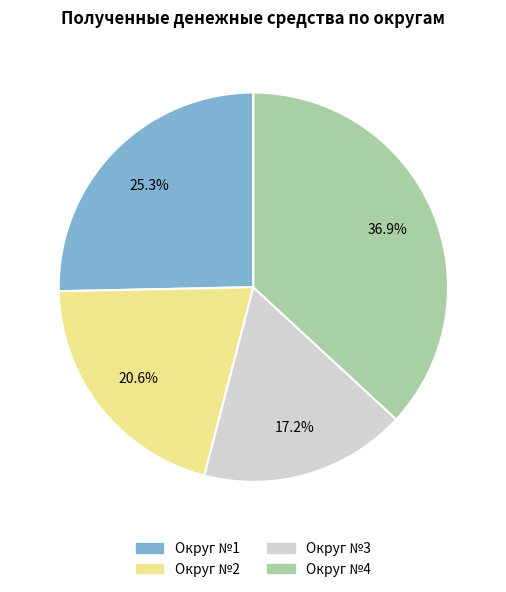

Which has a higher value, Округ №1 or Округ №4?

Округ №4